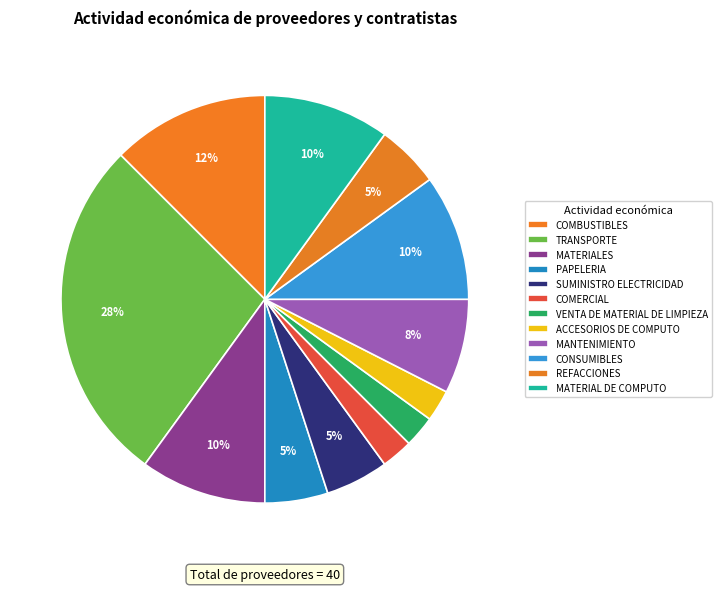

How many segments does this pie chart have?

12